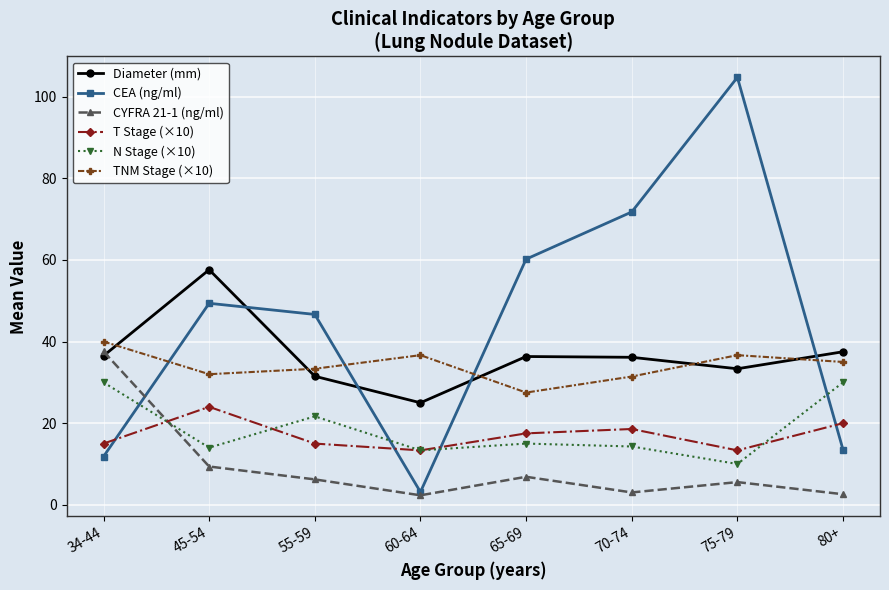

Which series has the widest spread of values?

CEA (ng/ml)